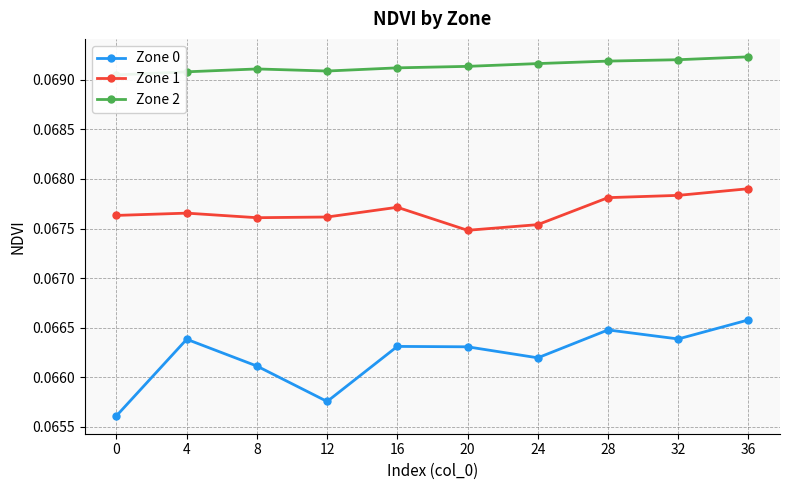

At which label does Zone 0 reach its peak?

36